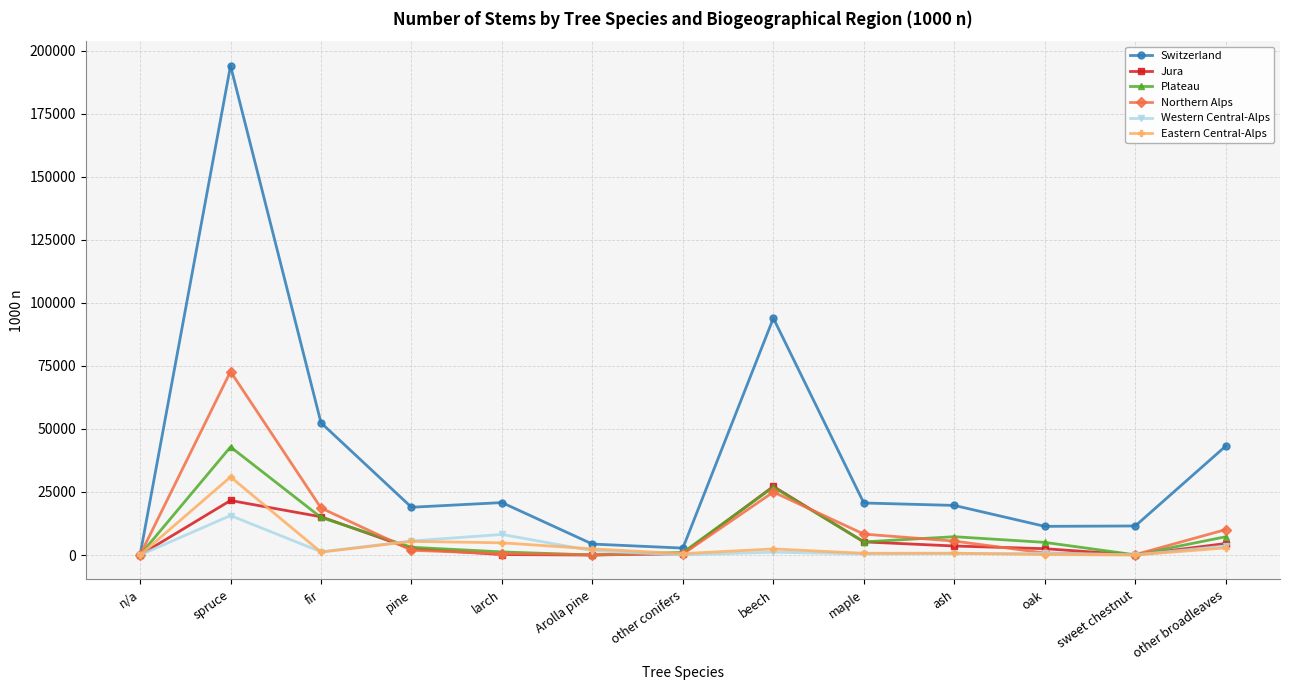

Count the number of categories in the chart.

13